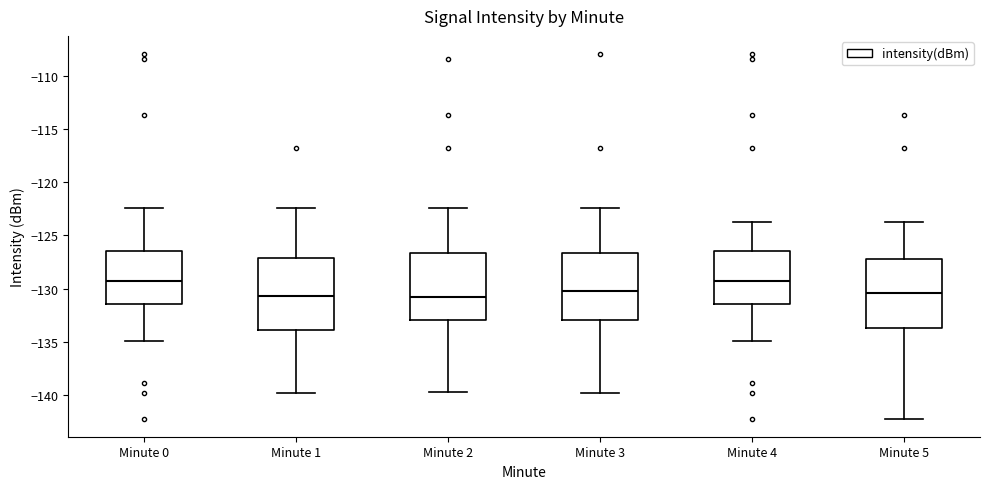

Where is the lower edge of the box for Minute 1 on the y-axis? The values are not printed on the chart, so give them approximately, as read against the axis.

-134.0